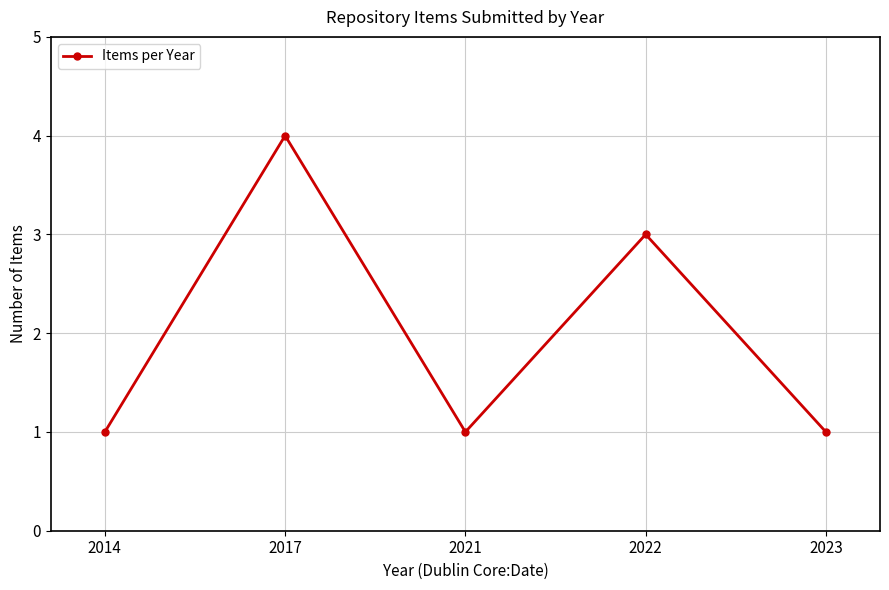

The value at 2021 is 2. True or false?

False